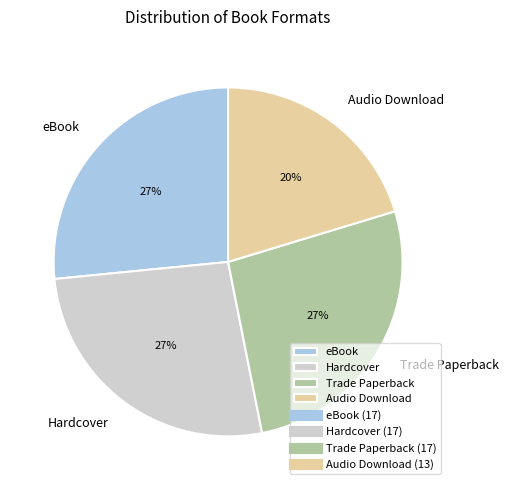

What percentage is the Audio Download slice, to the nearest percent?

20%